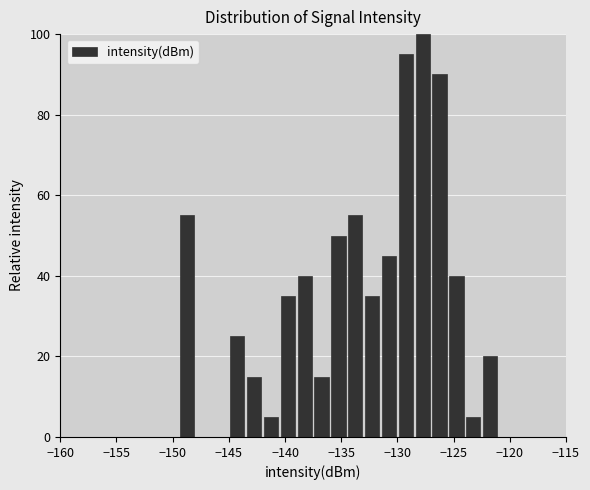

Read against the x-axis, roughly where is the centre of the tallest bar?

-127.5